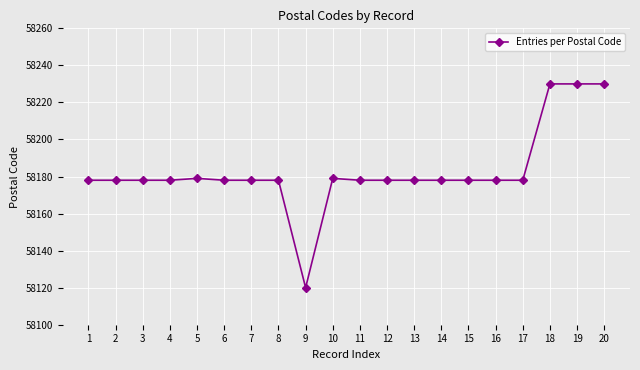

Is it true that the value at 2 is 90954?

False